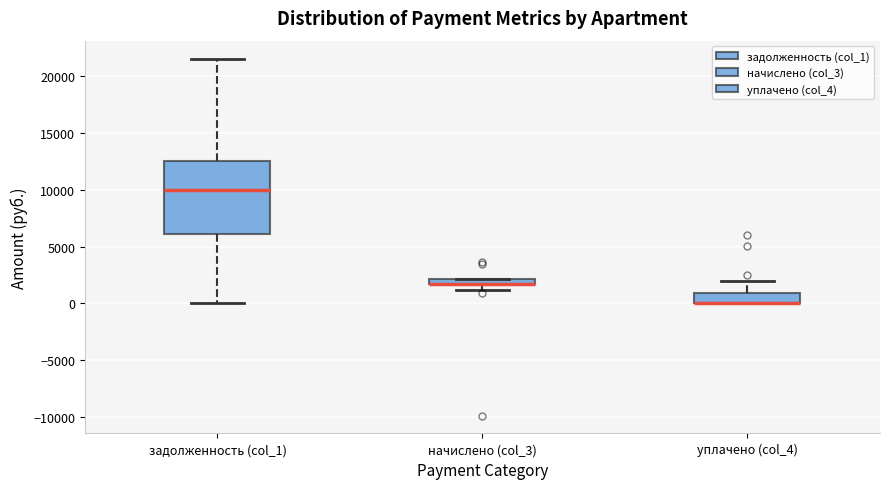

Where is the upper edge of the box for начислено (col_3) on the y-axis? The values are not printed on the chart, so give them approximately, as read against the axis.

2000